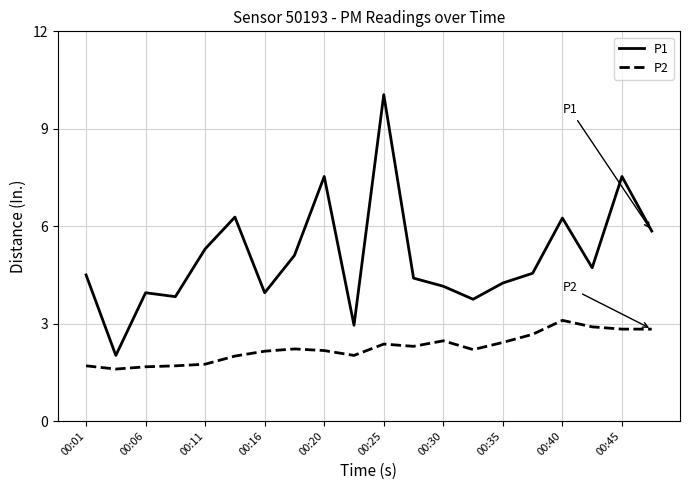

What is the difference between the maximum and minimum values in the P2 series?

1.5